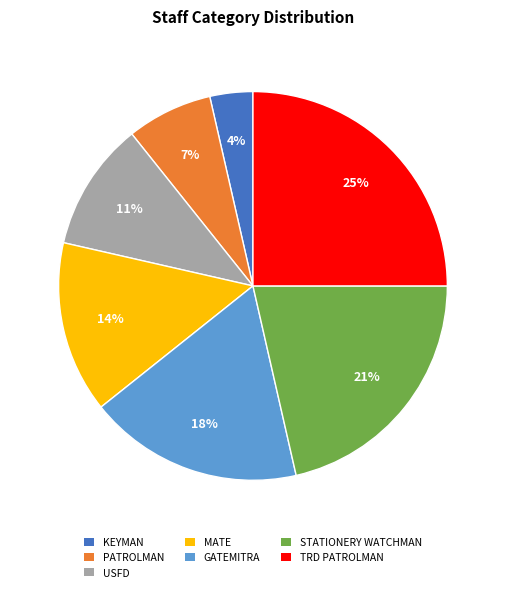

To the nearest percent, what is the average slice percentage?

14%